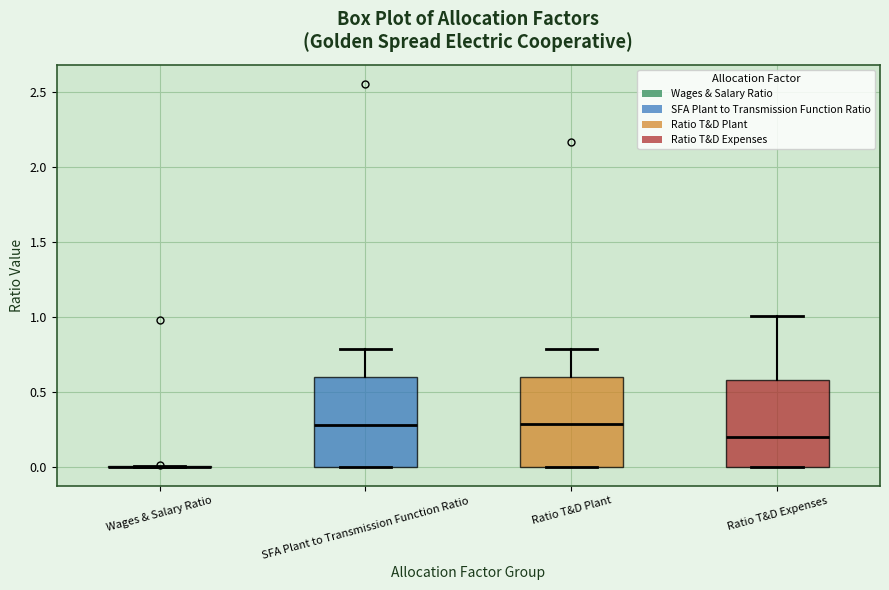

Where does the median line of the box for SFA Plant to Transmission Function Ratio sit on the y-axis? The values are not printed on the chart, so give them approximately, as read against the axis.

0.3